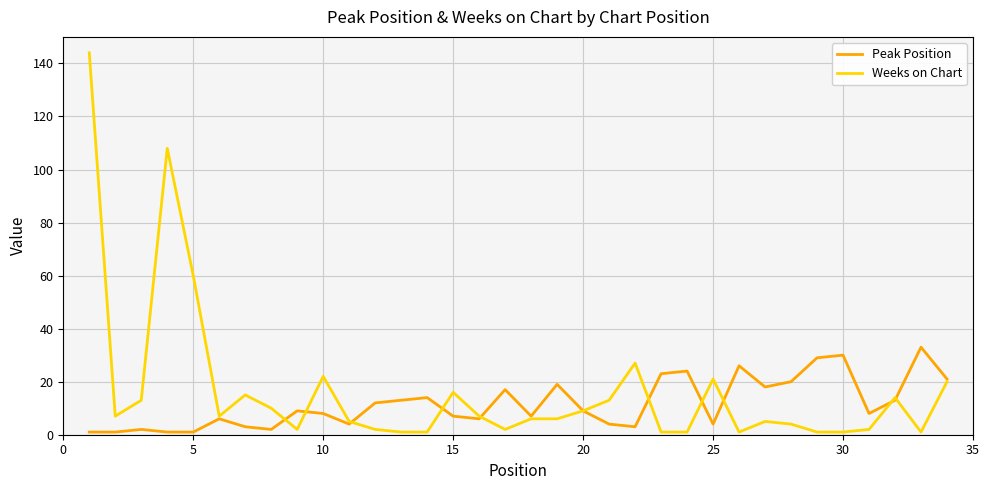

What is the difference between the maximum and minimum values in the Peak Position series?

32